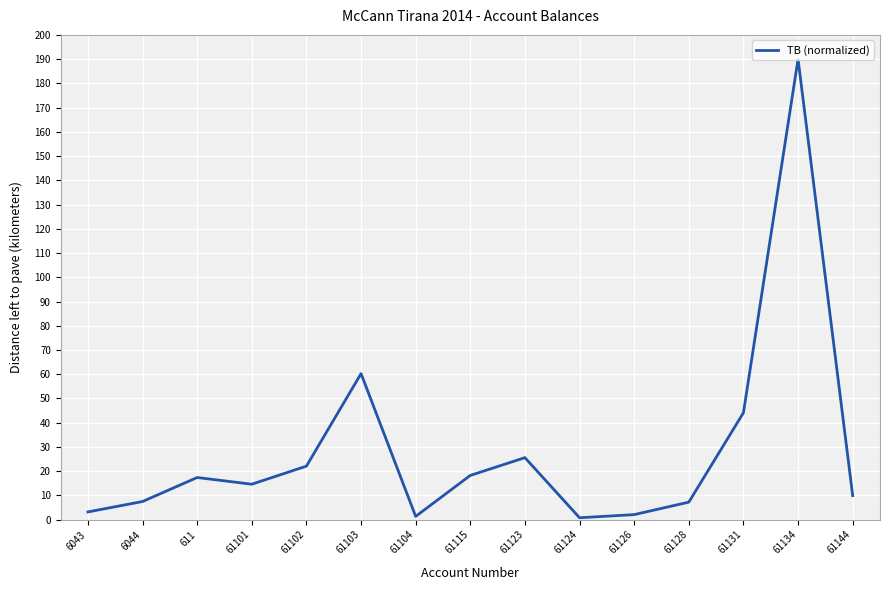

The chart shows a value of 18.2 at 61115. True or false?

True